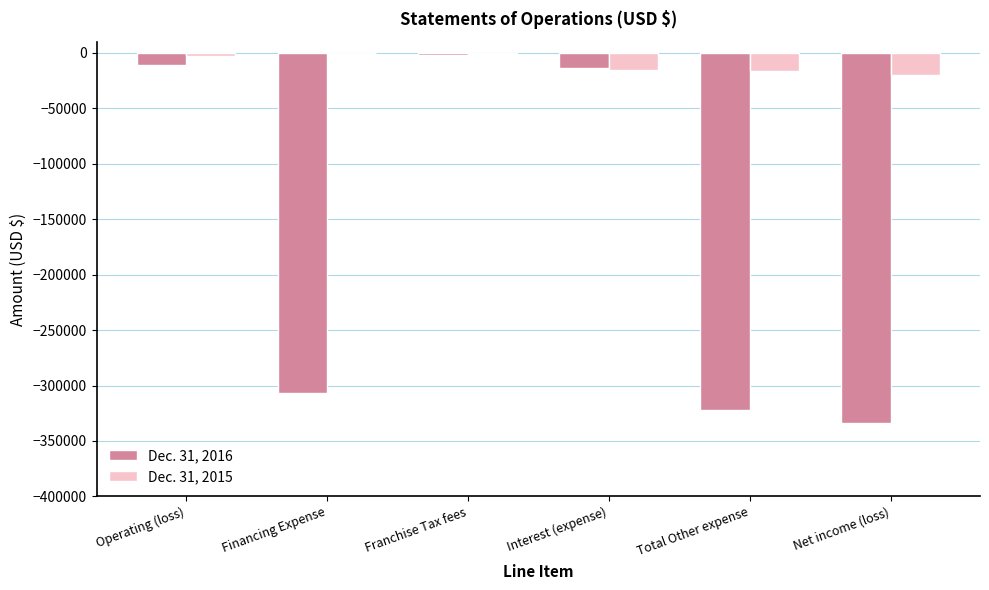

Which category has the highest value in the Dec. 31, 2016 series?

Franchise Tax fees